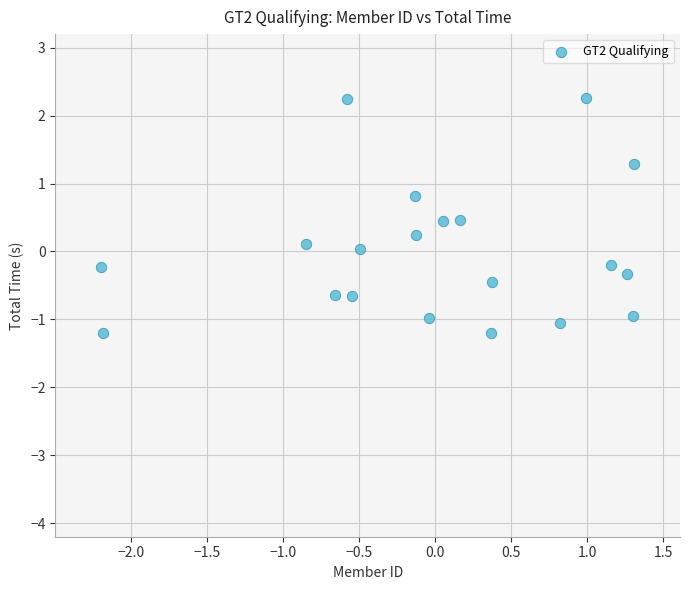

What is the range of X values (max minus min)?

3.5